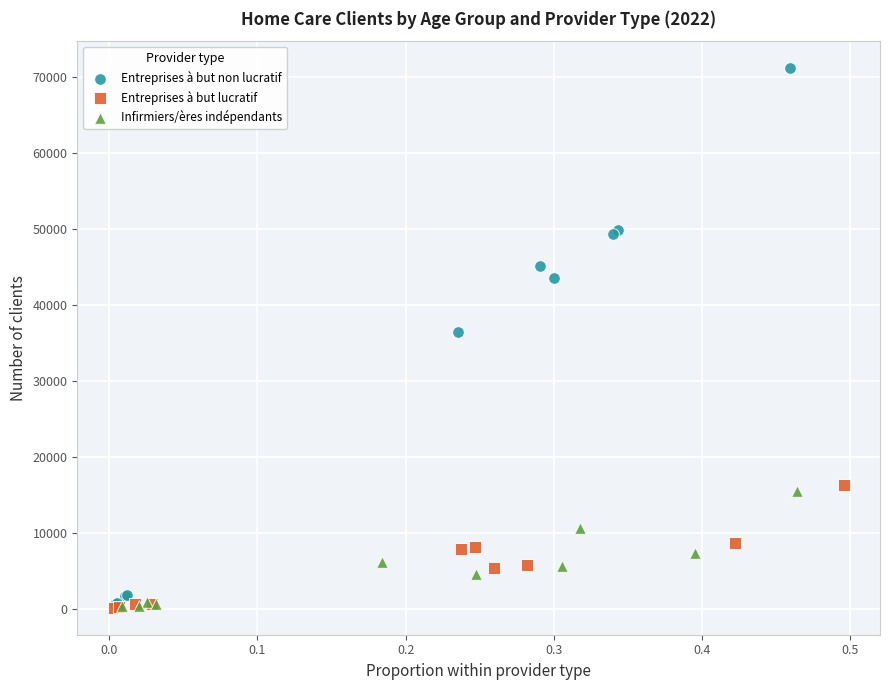

Which series has the widest spread of Y values?

Entreprises à but non lucratif